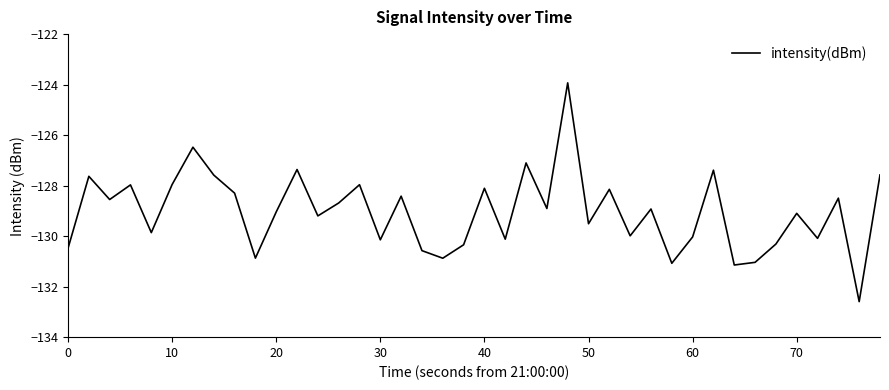

What is the difference between the maximum and minimum values?

8.7